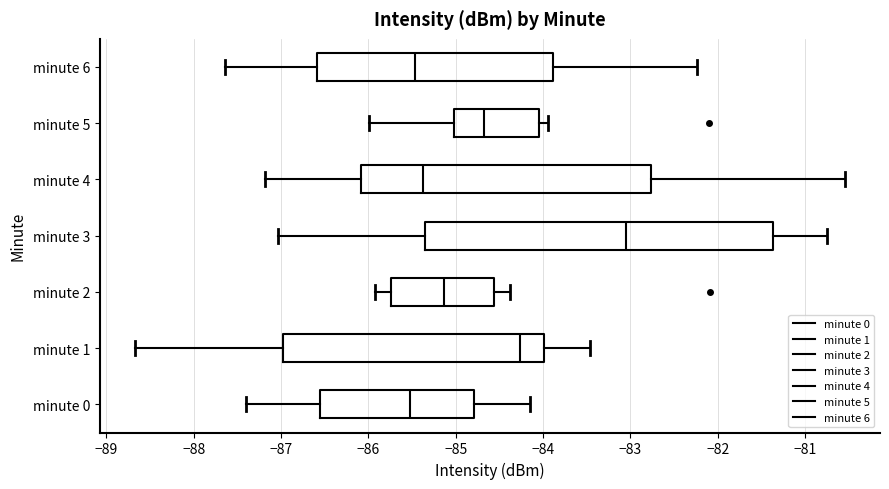

Where does the left whisker of the box for minute 0 end on the x-axis? The values are not printed on the chart, so give them approximately, as read against the axis.

-87.4